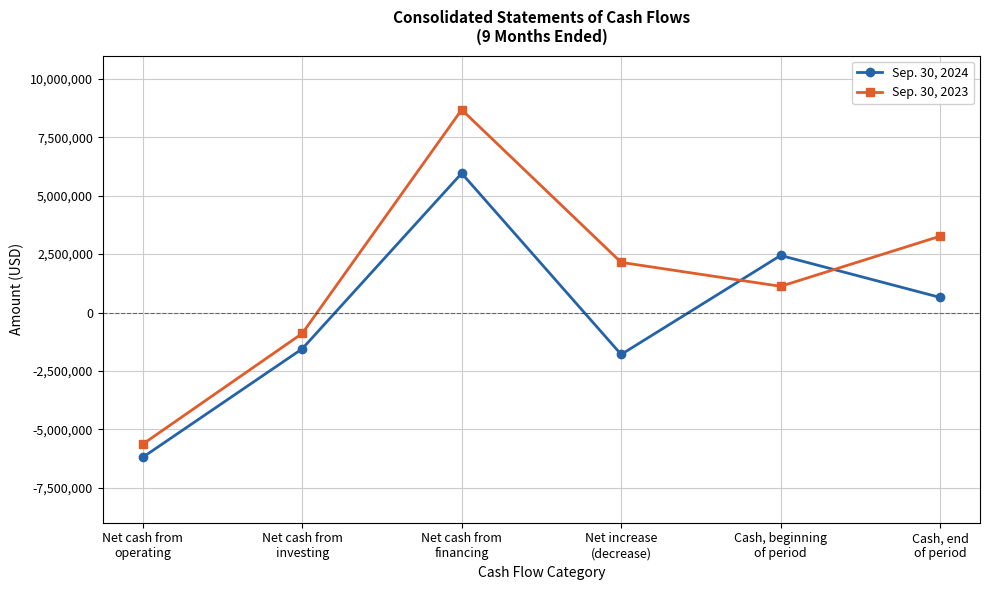

What is the difference between the maximum and minimum values in the Sep. 30, 2024 series?

12160109